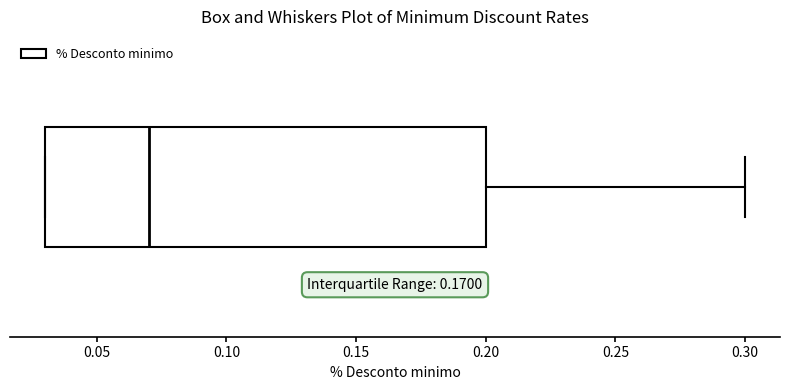

Transcribe this box plot: give where the median line is, the range the box spans, and where the two whiskers end, as read against the x-axis. The values are not printed on the chart, so give them approximately, as read against the axis.

median 0.07, box 0.03 to 0.20, whiskers 0.03 to 0.30